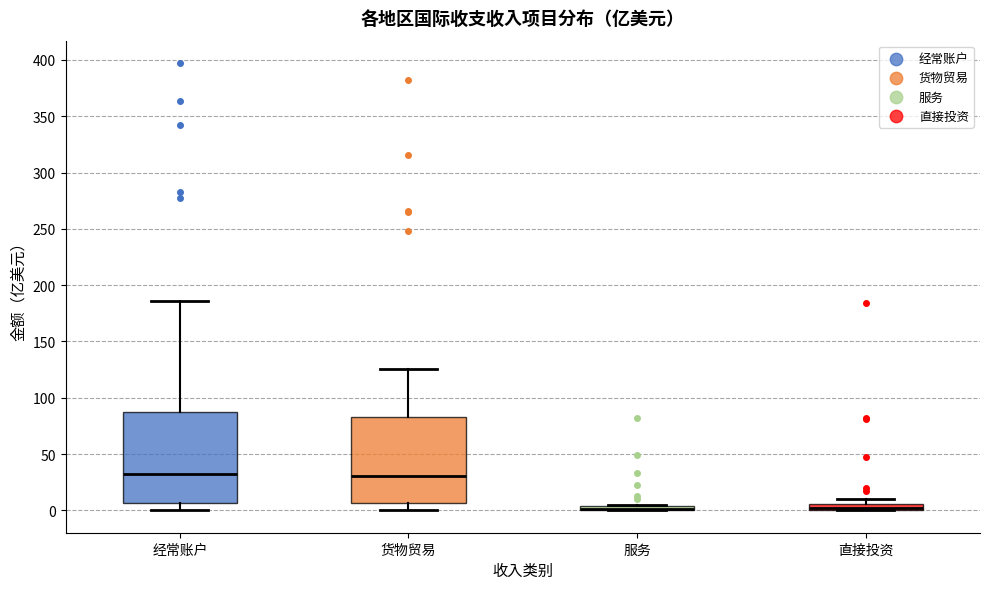

Where is the upper edge of the box for 服务 on the y-axis? The values are not printed on the chart, so give them approximately, as read against the axis.

5